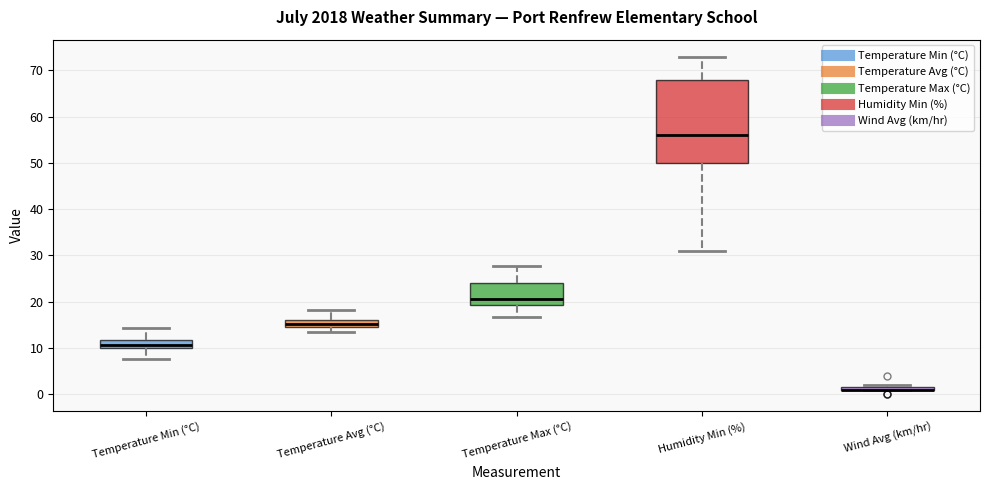

Which box is the tallest, from its lower edge to its upper edge?

Humidity Min (%)